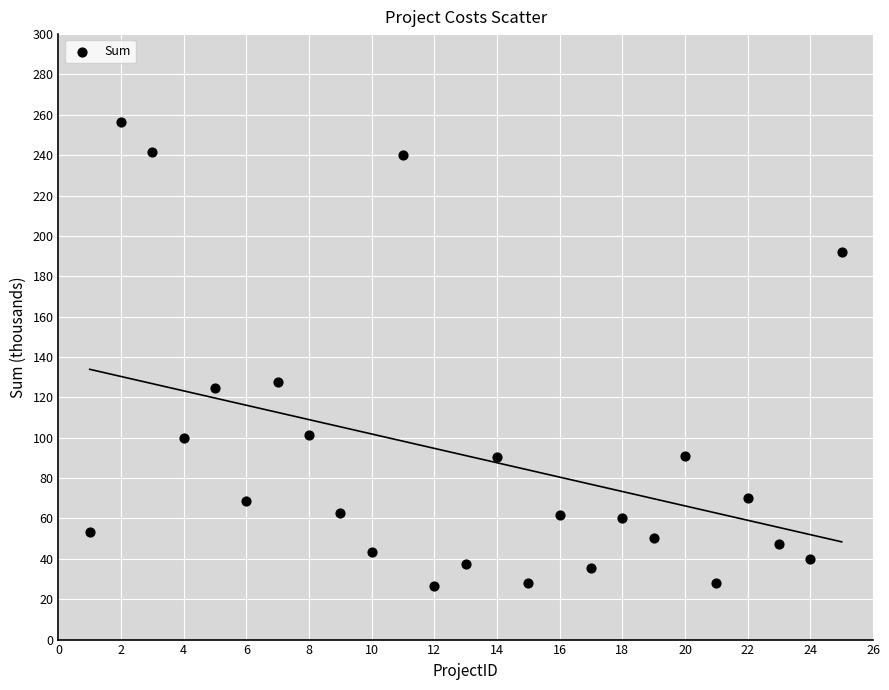

What is the range of Y values (max minus min)?

230.0